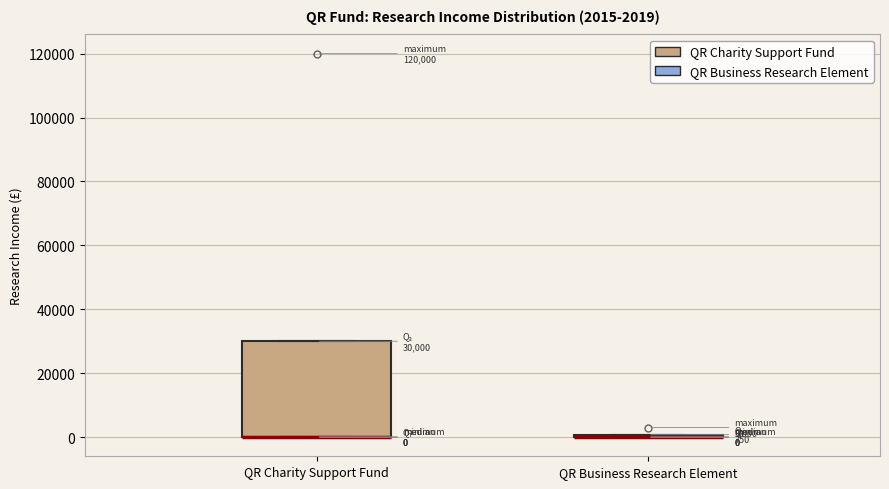

Comparing the boxes themselves (not the whiskers), which one is the tallest?

QR Charity Support Fund